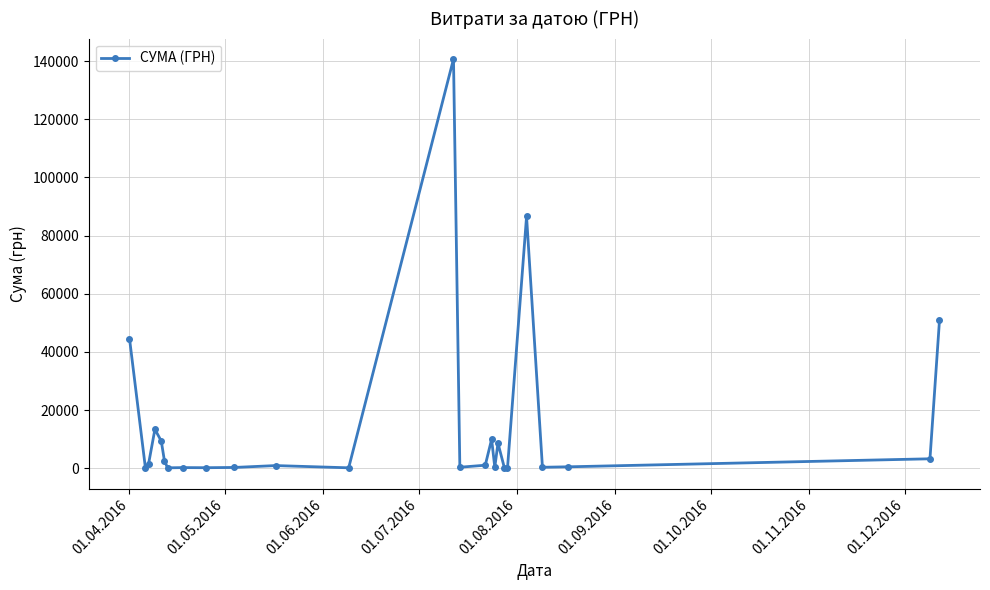

What is the difference between the second highest and minimum values?

86491.5